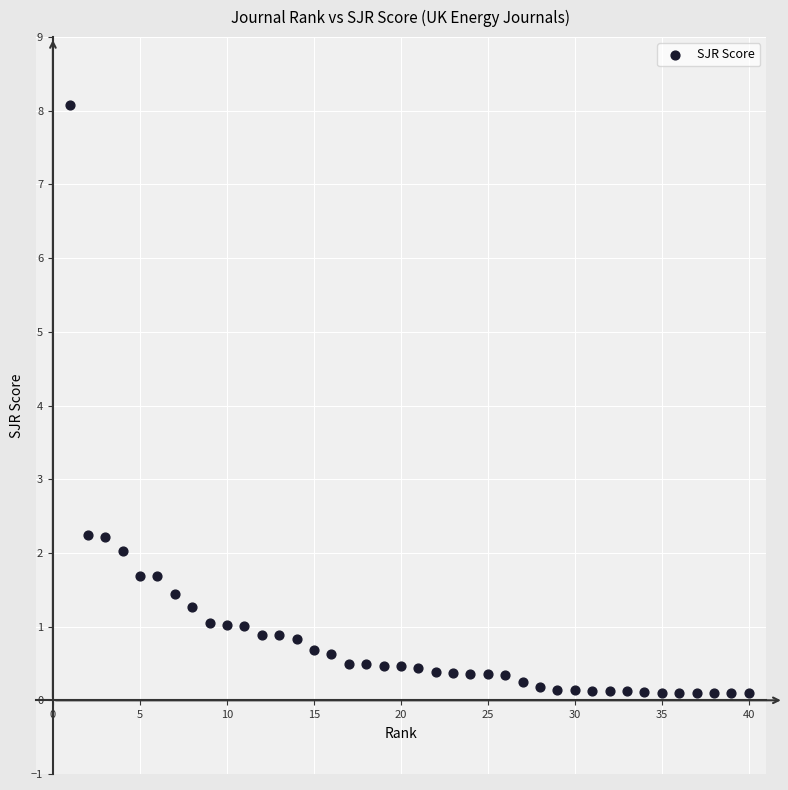

What is the range of Y values (max minus min)?

8.0